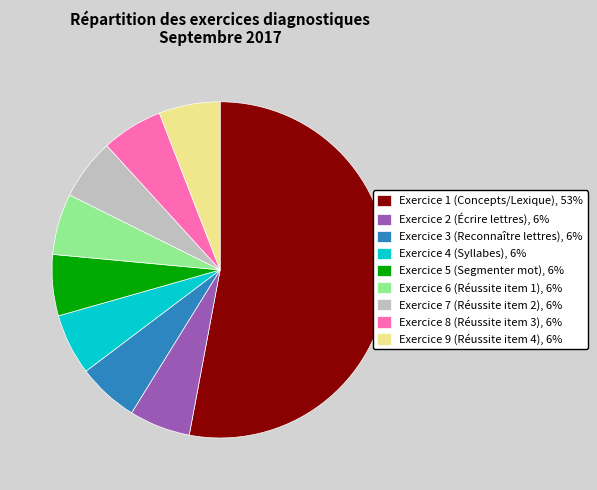

Do Exercice 6 (Réussite item 1), 6% and Exercice 9 (Réussite item 4), 6% together represent more than half of the pie?

No